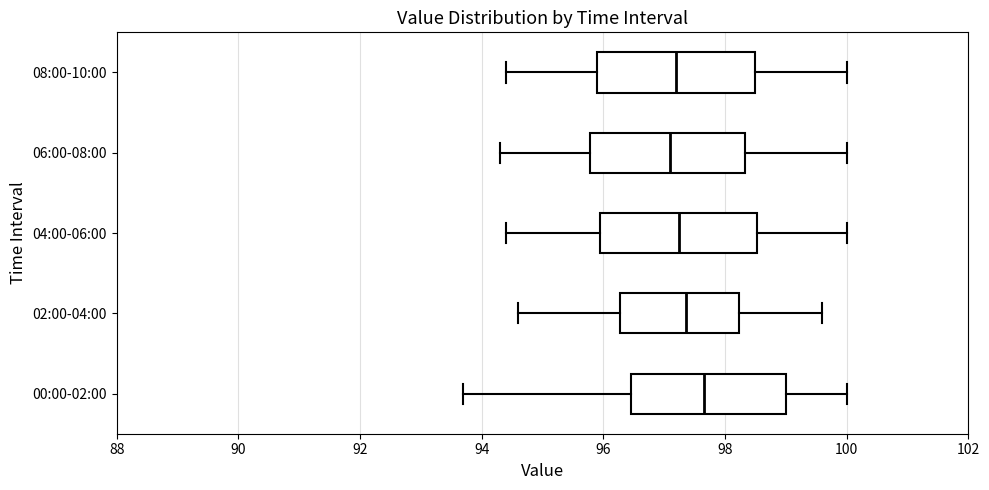

Where is the right edge of the box for 04:00-06:00 on the x-axis? The values are not printed on the chart, so give them approximately, as read against the axis.

98.6